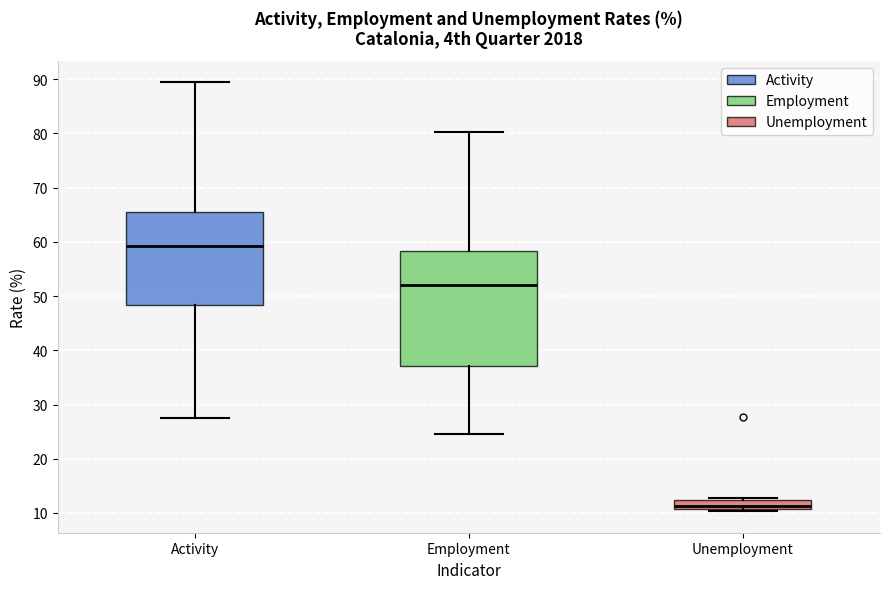

Which box has the highest median line?

Activity